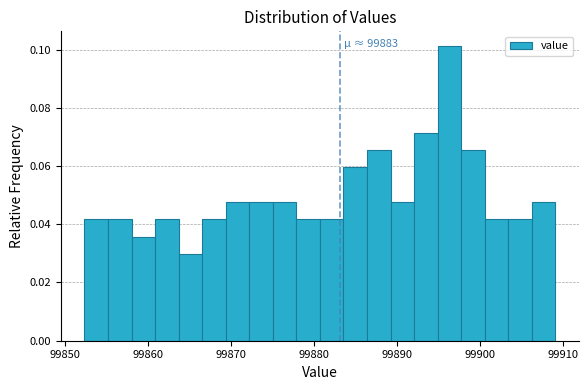

Read against the x-axis, roughly where is the centre of the tallest bar?

99896